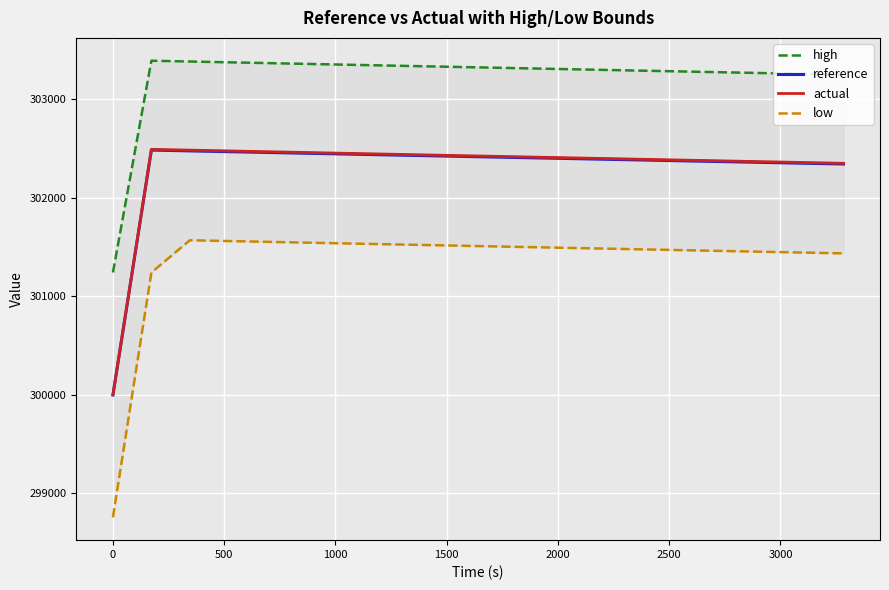

What is the minimum value for actual?

300000.0